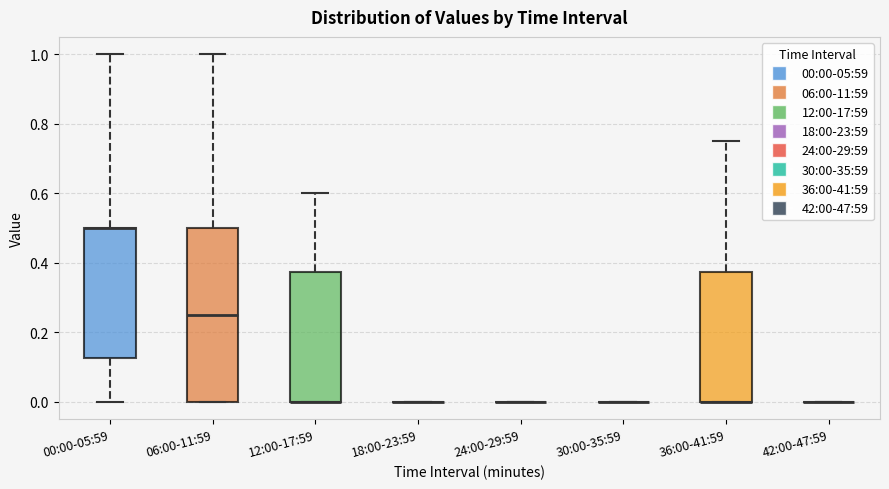

Reading left to right, transcribe this box plot: for each box, give where its median line is, the range the box spans, and where its two whiskers end, as read against the y-axis. The values are not printed on the chart, so give them approximately, as read against the axis.

00:00-05:59: median 0.50 (drawn on the box's upper edge), box 0.12 to 0.50, whiskers 0.00 to 1.00
06:00-11:59: median 0.26, box 0.00 to 0.50, whiskers 0.00 to 1.00
12:00-17:59: median 0.00 (drawn on the box's lower edge), box 0.00 to 0.38, whiskers 0.00 to 0.60
18:00-23:59: box collapsed to a line at 0.00, whiskers 0.00 to 0.00
24:00-29:59: box collapsed to a line at 0.00, whiskers 0.00 to 0.00
30:00-35:59: box collapsed to a line at 0.00, whiskers 0.00 to 0.00
36:00-41:59: median 0.00 (drawn on the box's lower edge), box 0.00 to 0.38, whiskers 0.00 to 0.76
42:00-47:59: box collapsed to a line at 0.00, whiskers 0.00 to 0.00